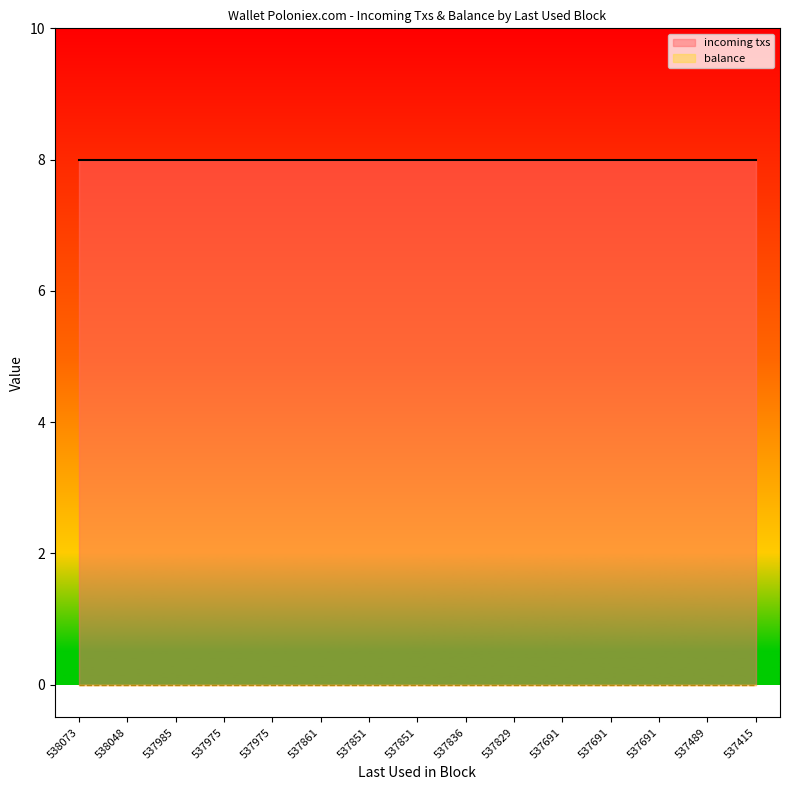

What is the value of the incoming txs point at the 12th from the left?

8